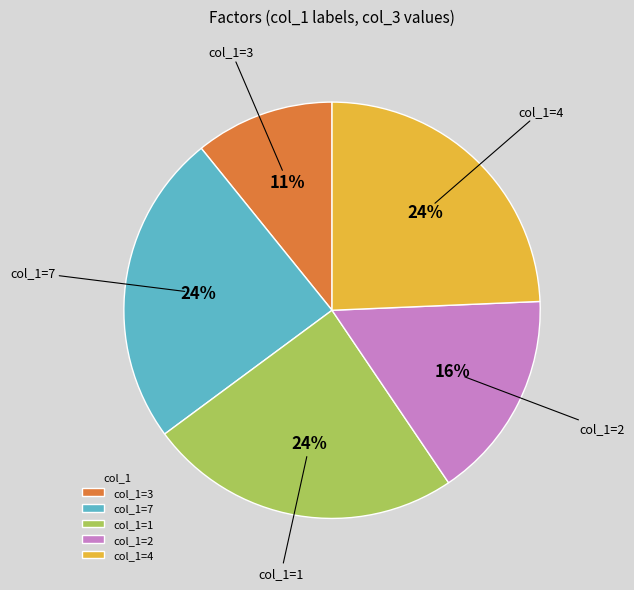

Combined, do col_1=2 and col_1=1 account for over 50%?

No